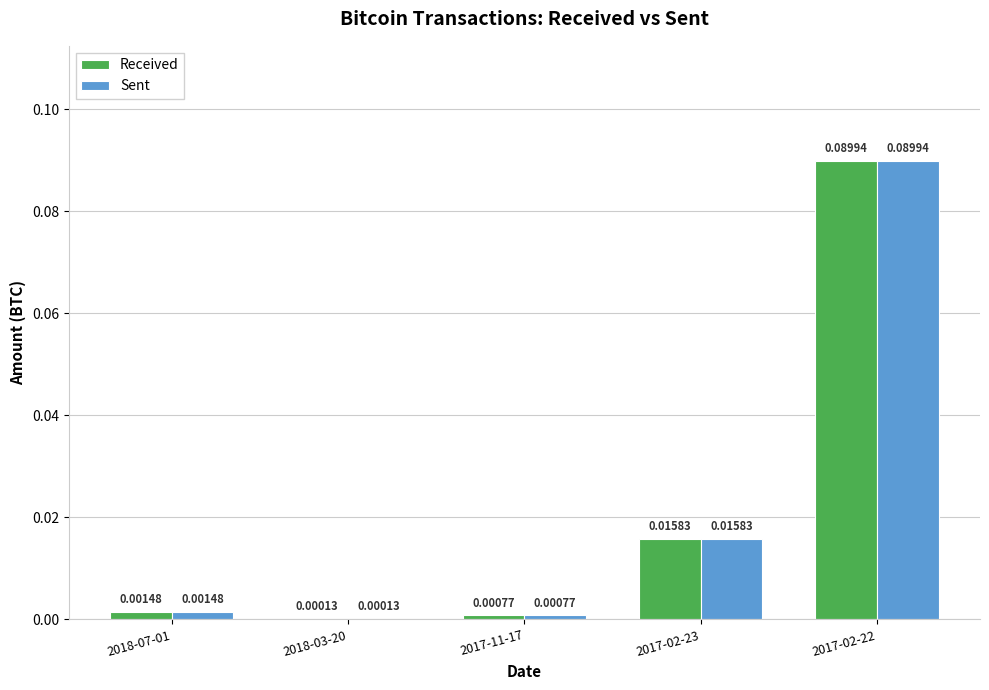

At which category is the sum across all series the highest?

2017-02-22